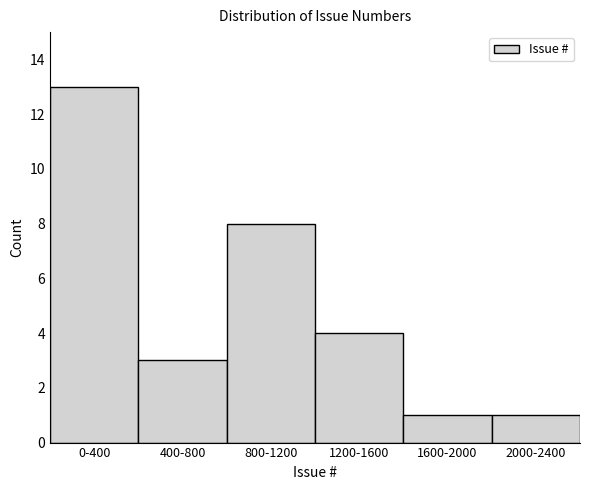

Reading right to left, what are all the values shown in this chart?

1	1	4	8	3	13